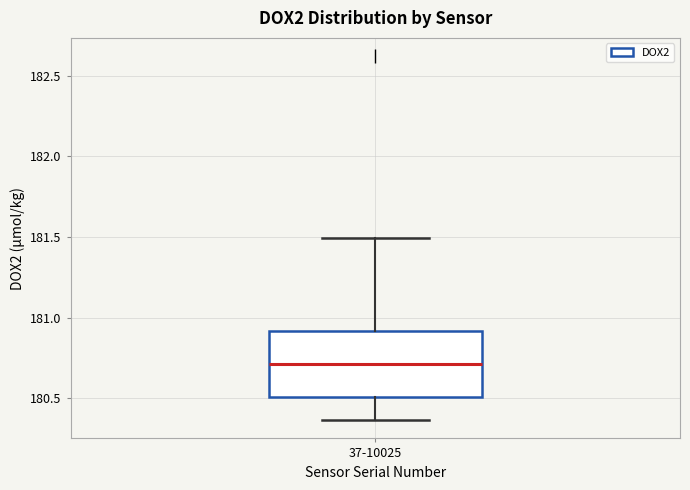

Transcribe this box plot: give where the median line is, the range the box spans, and where the two whiskers end, as read against the y-axis. The values are not printed on the chart, so give them approximately, as read against the axis.

median 180.70, box 180.50 to 180.90, whiskers 180.35 to 181.50